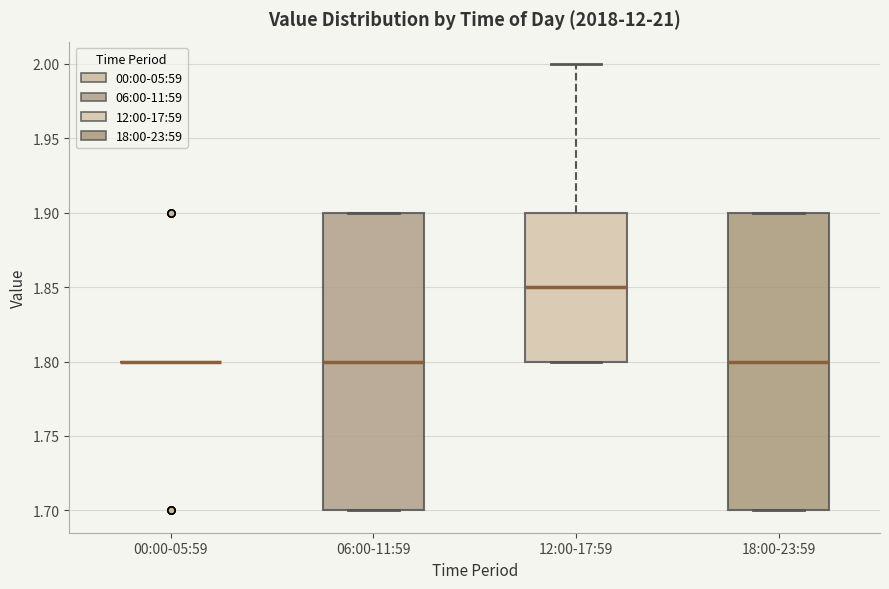

Reading left to right, read every box against the y-axis: the position of its median line, the range the box covers, and the ends of its whiskers. The values are not printed on the chart, so give them approximately, as read against the axis.

00:00-05:59: box collapsed to a line at 1.80, whiskers 1.80 to 1.80
06:00-11:59: median 1.80, box 1.70 to 1.90, whiskers 1.70 to 1.90
12:00-17:59: median 1.85, box 1.80 to 1.90, whiskers 1.80 to 2.00
18:00-23:59: median 1.80, box 1.70 to 1.90, whiskers 1.70 to 1.90